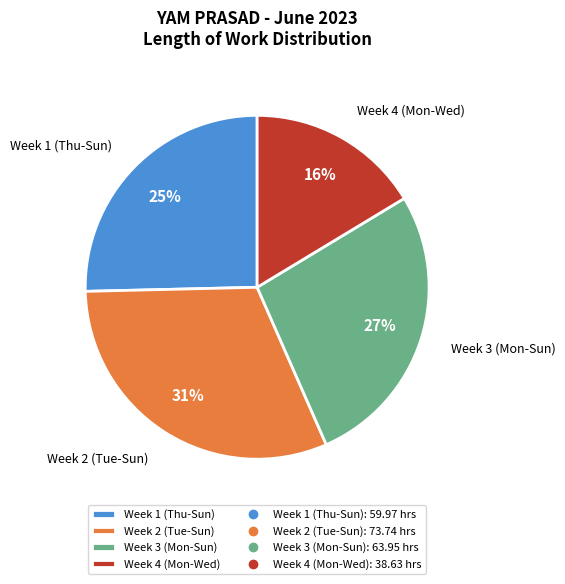

To the nearest percent, what is the average slice percentage?

25%